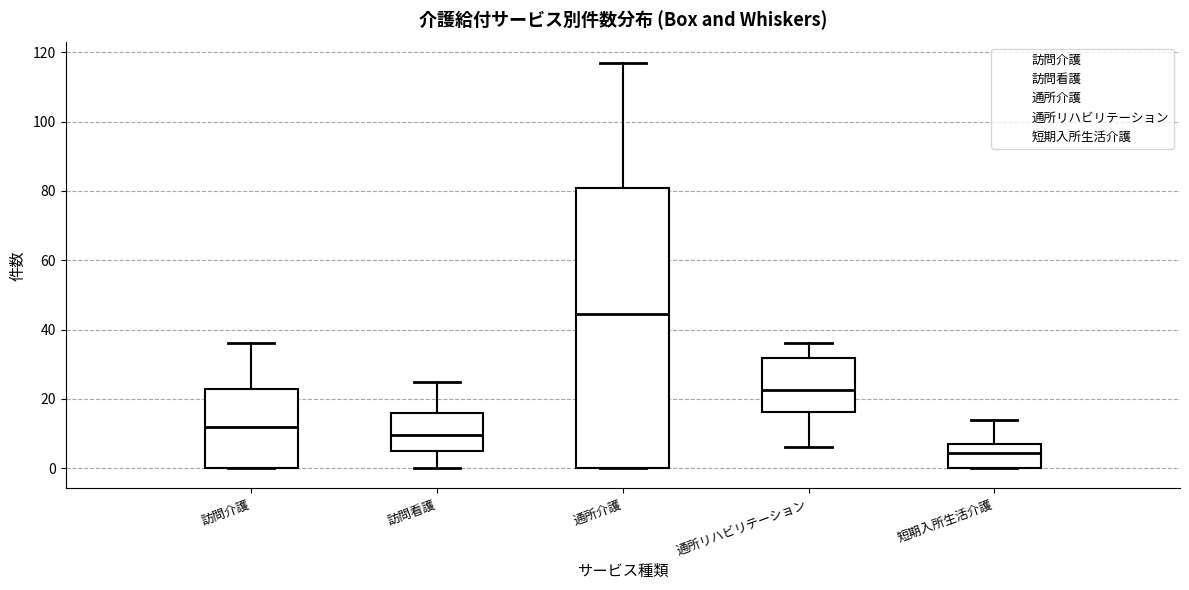

Where is the upper edge of the box for 通所リハビリテーション on the y-axis? The values are not printed on the chart, so give them approximately, as read against the axis.

32